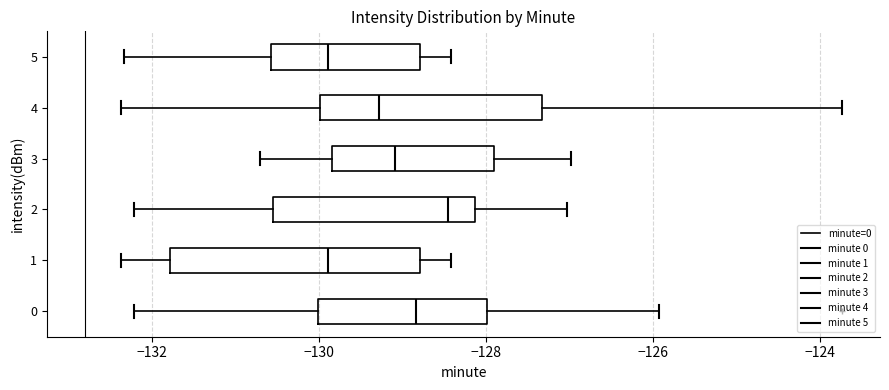

Reading bottom to top, read every box against the x-axis: the position of its median line, the range the box covers, and the ends of its whiskers. The values are not printed on the chart, so give them approximately, as read against the axis.

0: median -128.8, box -130.0 to -128.0, whiskers -132.2 to -126.0
1: median -129.8, box -131.8 to -128.8, whiskers -132.4 to -128.4
2: median -128.4, box -130.6 to -128.2, whiskers -132.2 to -127.0
3: median -129.0, box -129.8 to -128.0, whiskers -130.8 to -127.0
4: median -129.2, box -130.0 to -127.4, whiskers -132.4 to -123.8
5: median -129.8, box -130.6 to -128.8, whiskers -132.4 to -128.4